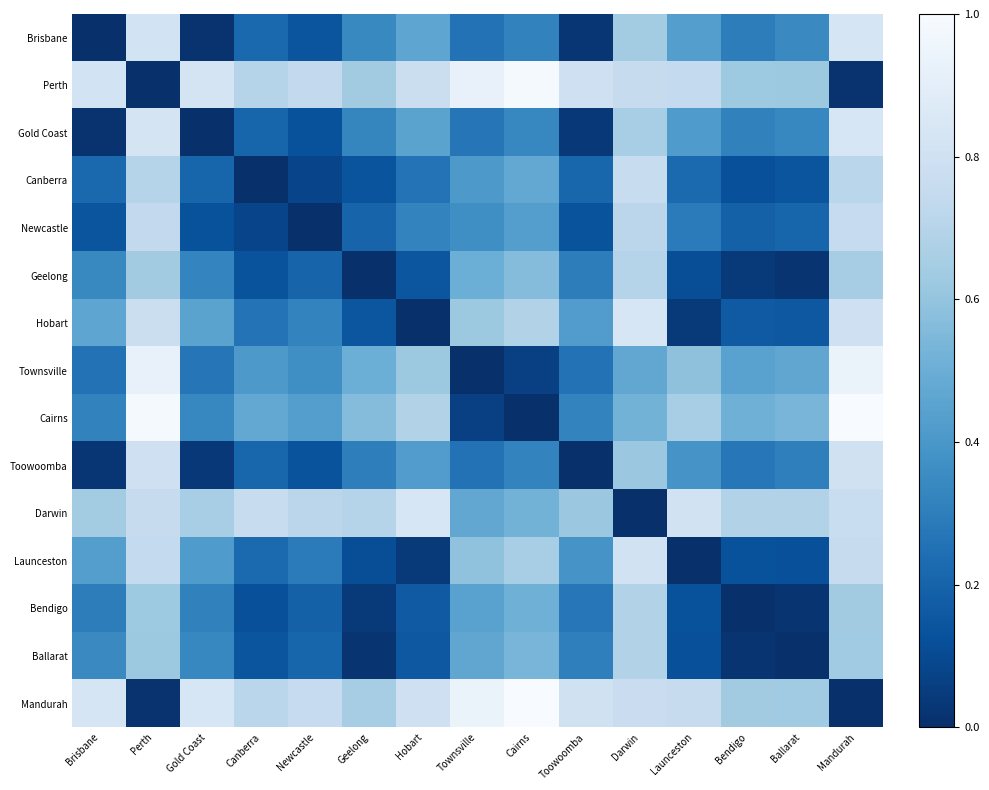

Which series changed the most between Ballarat and Mandurah?

Mandurah